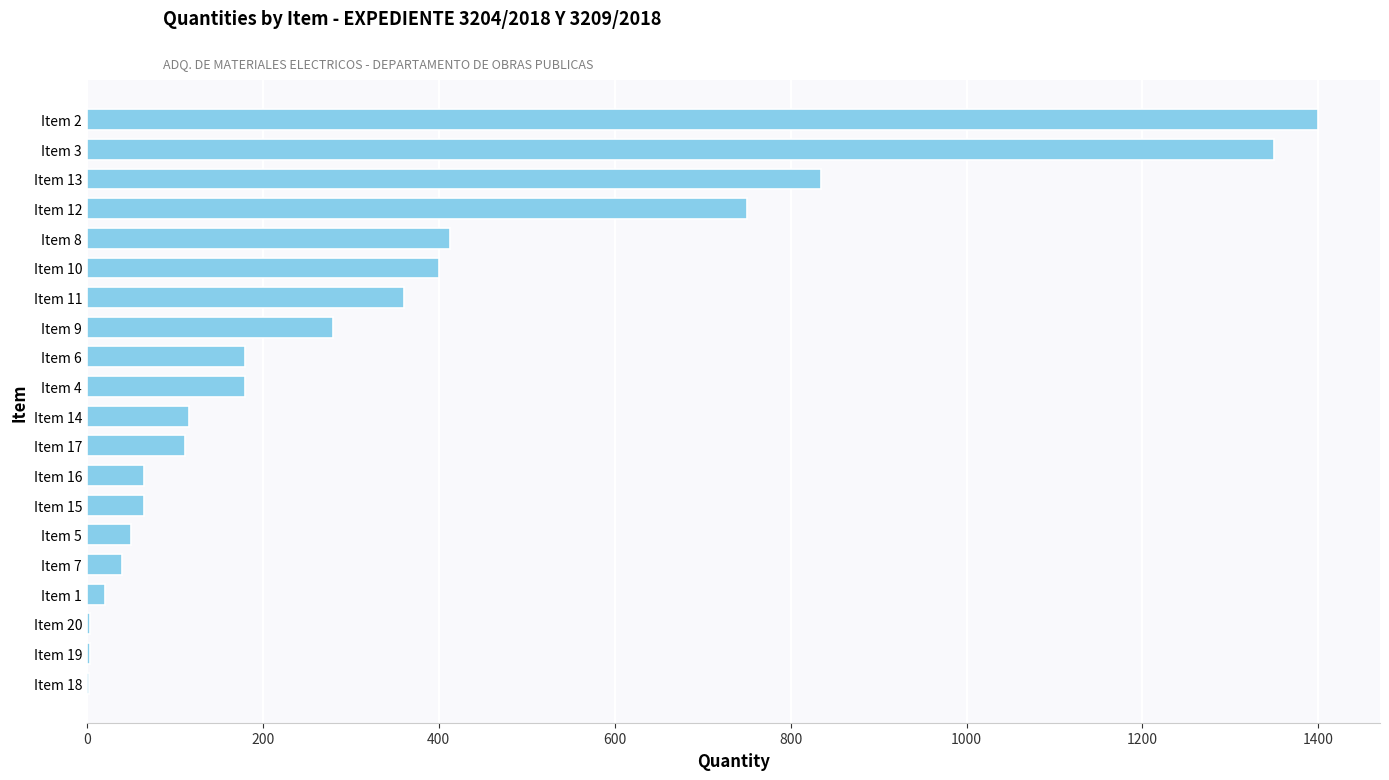

At which label is the value closest to 701?

Item 12